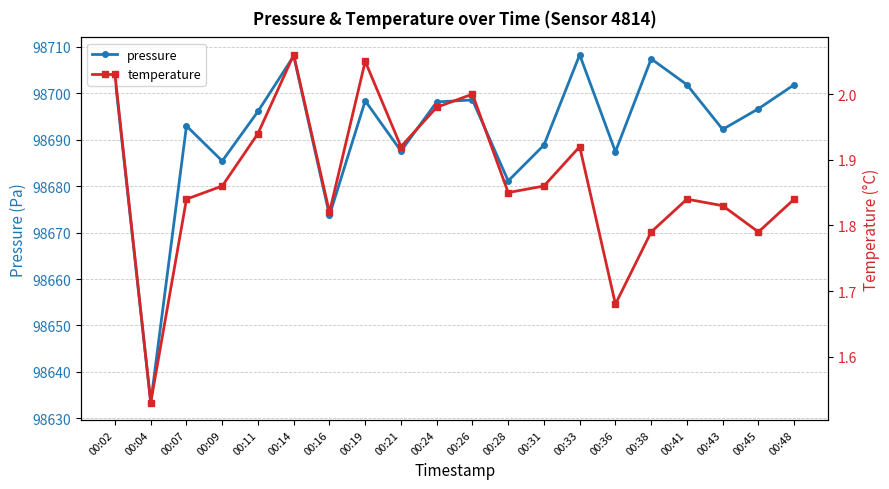

List the series in order of their overall mean, lowest first.

temperature, pressure